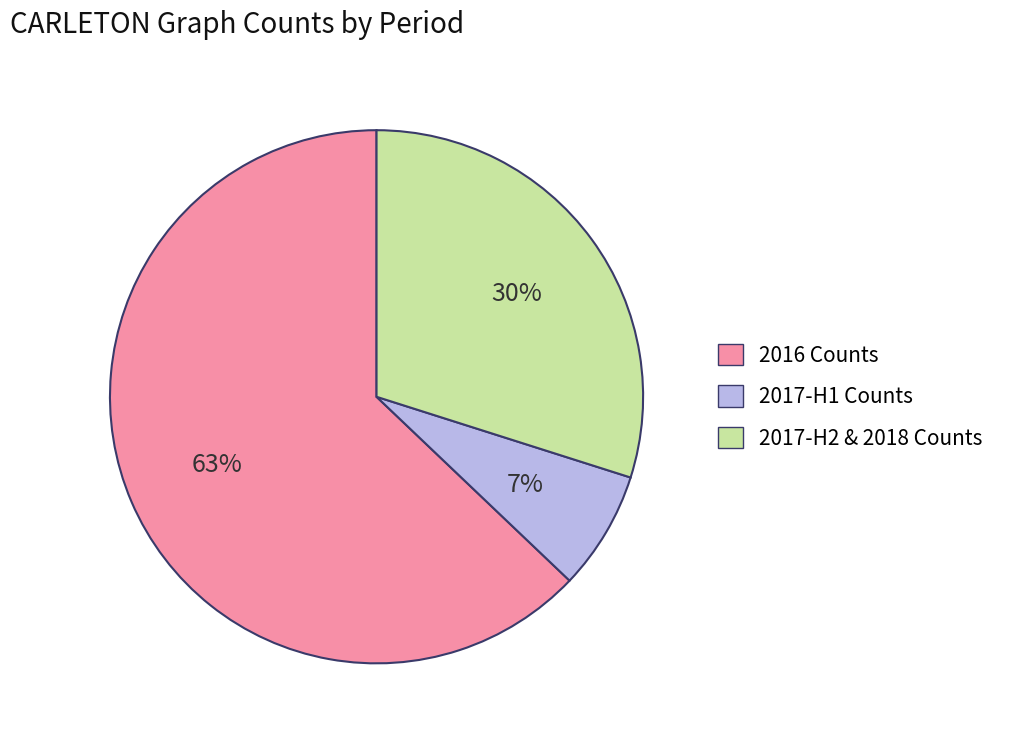

To the nearest percent, what percentage of the pie is 2017-H2 & 2018 Counts?

30%